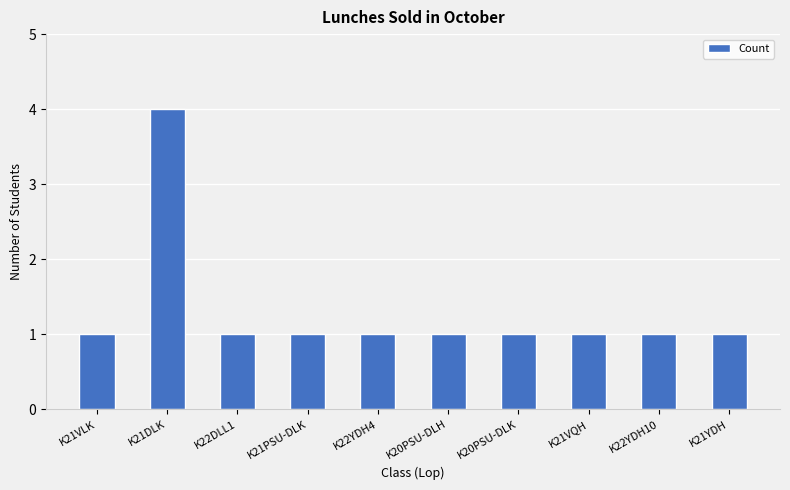

Count the values in the range 1 to 2.

9